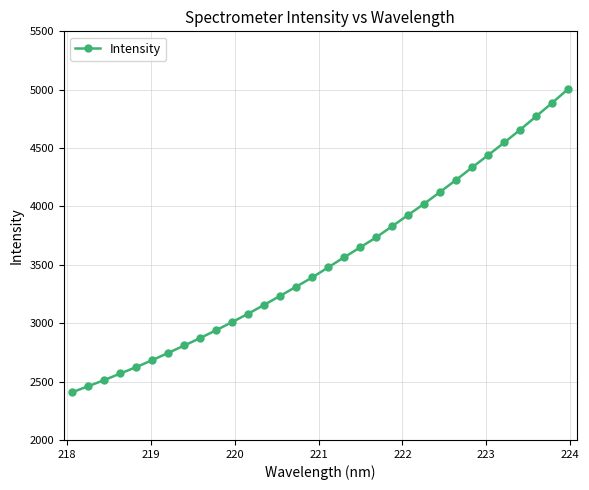

What is the greatest value displayed?

5008.0